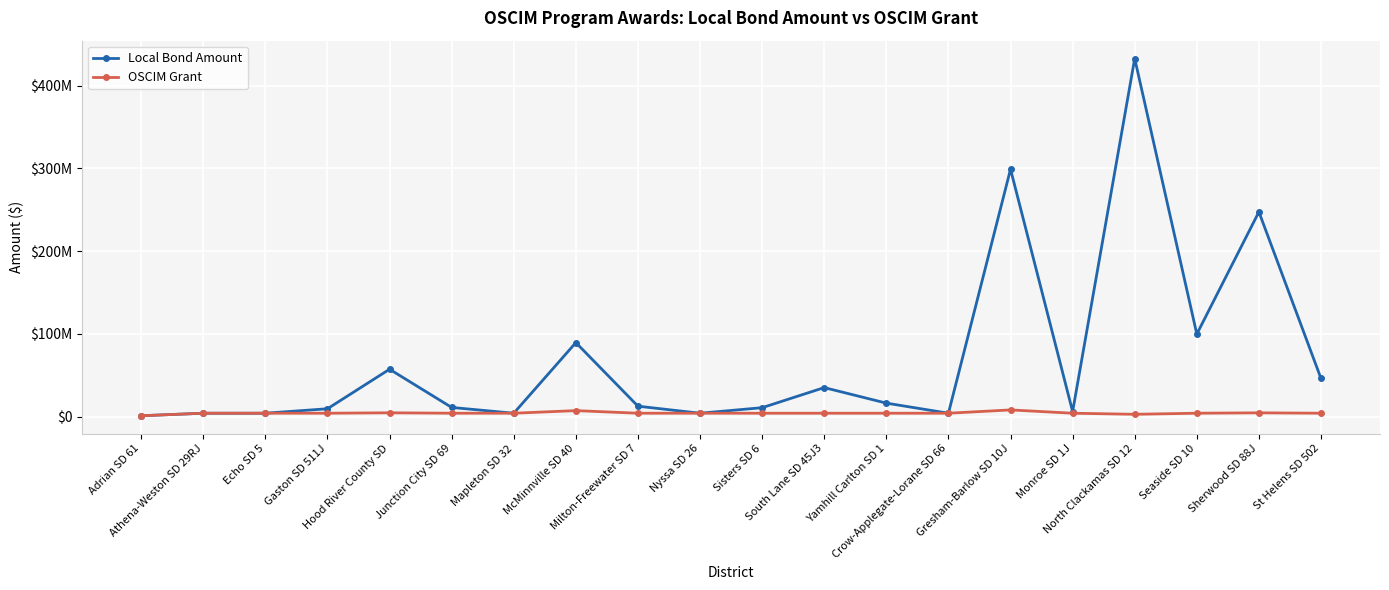

What is the difference between the second highest and minimum values in the Local Bond Amount series?

298225000